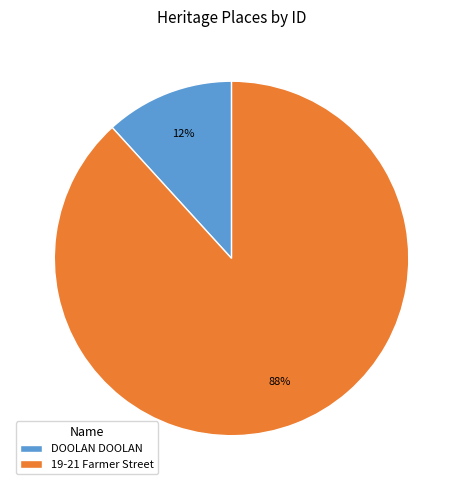

To the nearest percent, what is the combined percentage of 19-21 Farmer Street and DOOLAN DOOLAN?

100%